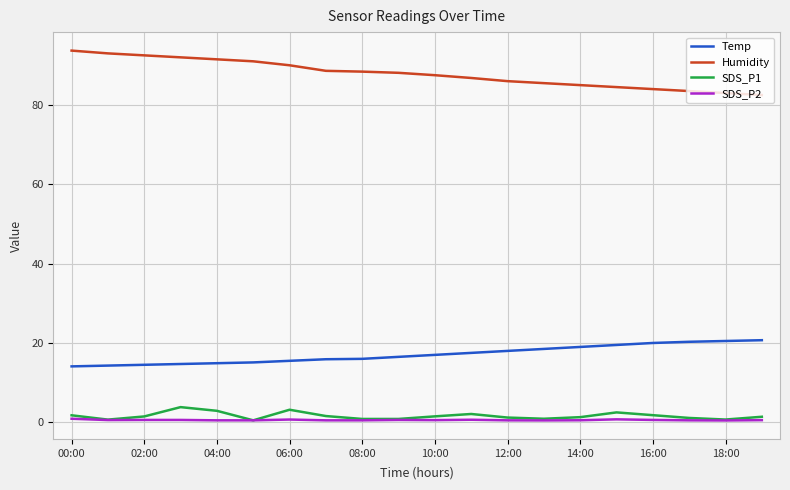

Which series has the largest total across all categories?

Humidity